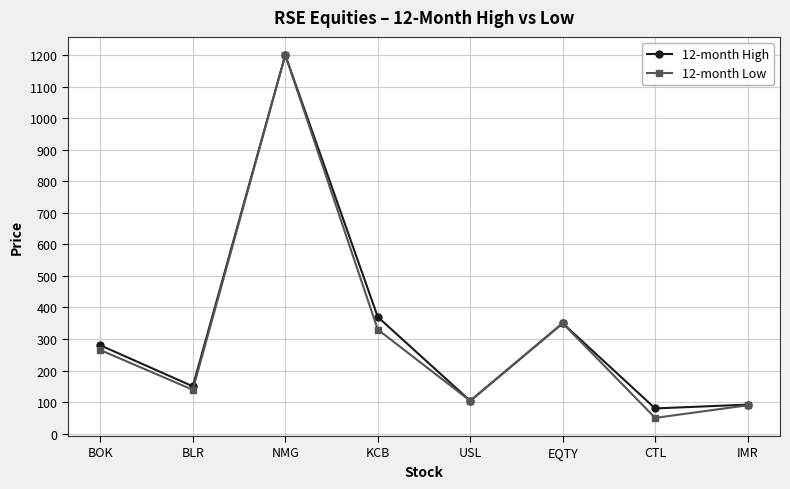

The value of 12-month Low at IMR is 90. True or false?

True